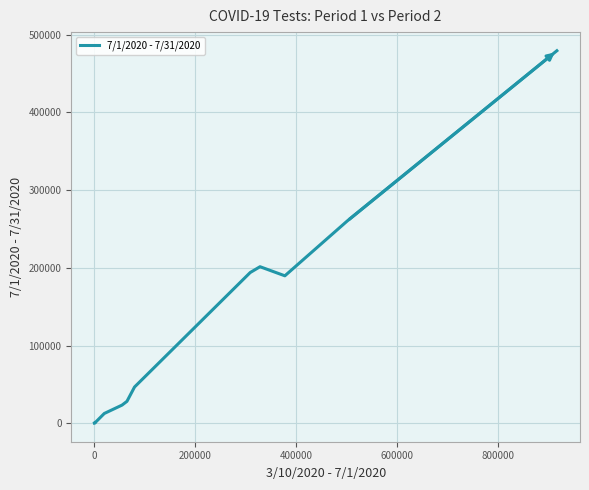

What is the difference between the maximum and minimum values?

478910